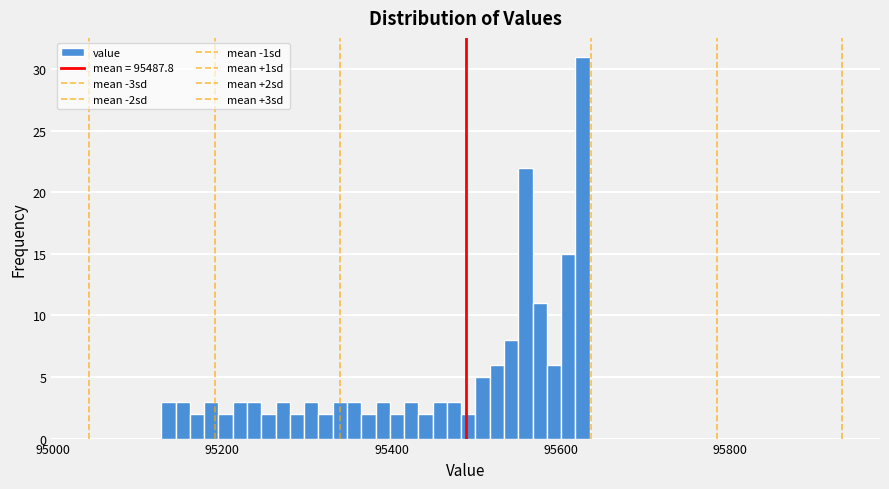

Read against the x-axis, roughly where is the centre of the tallest bar?

95620